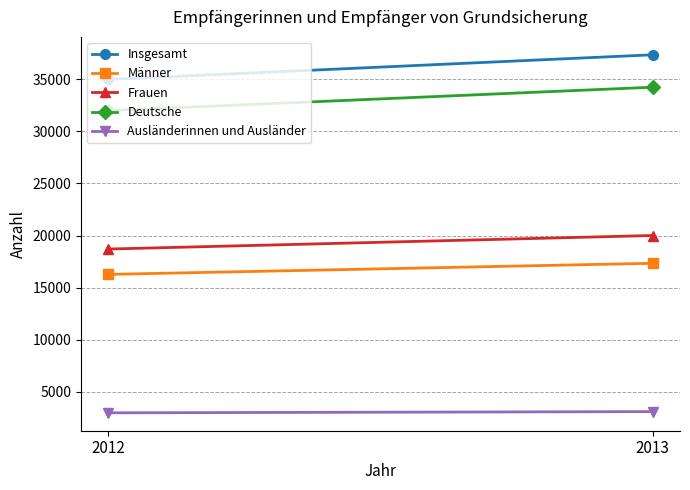

At which label does Männer reach its peak?

2013